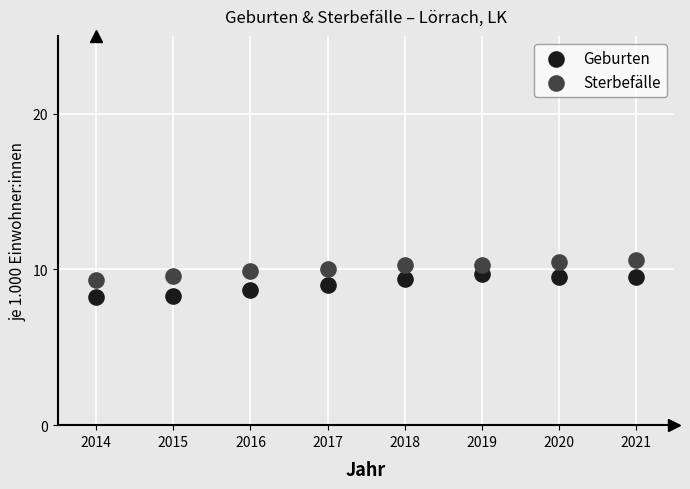

Which series contains the highest Y value?

Sterbefälle